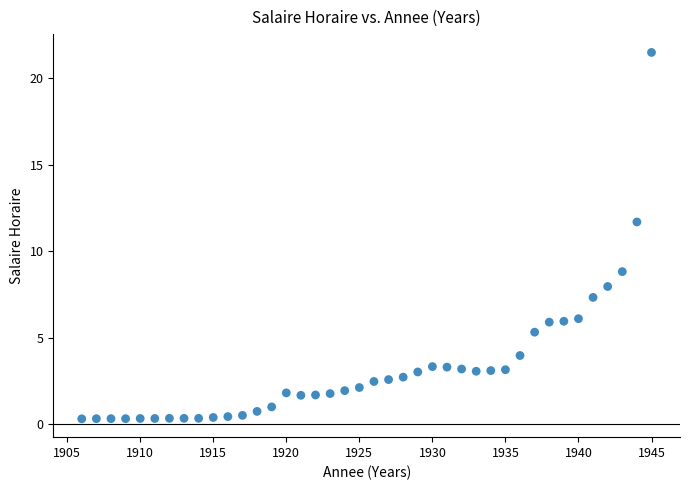

What is the range of Y values (max minus min)?

21.2